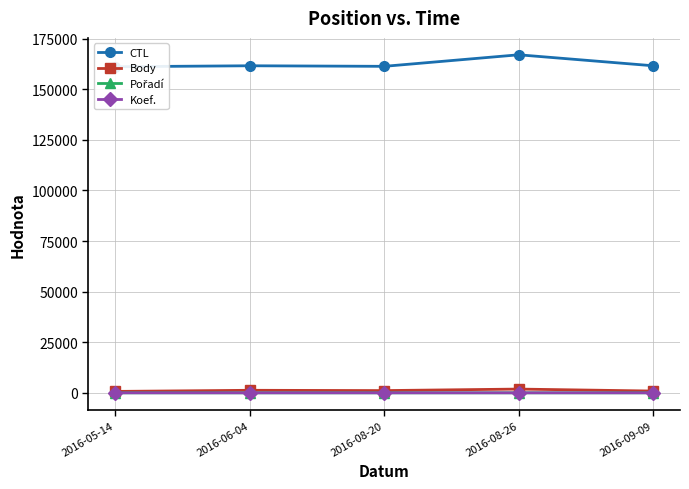

Rank the categories by Koef. value from highest to lowest.

2016-05-14, 2016-06-04, 2016-08-20, 2016-08-26, 2016-09-09